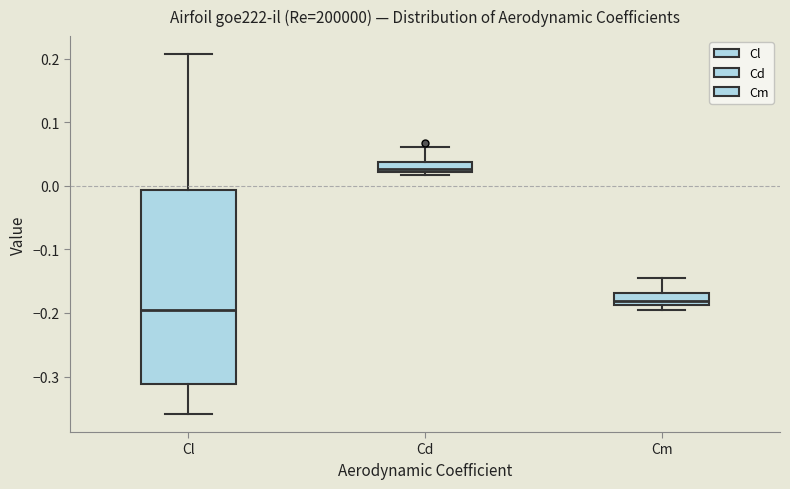

Reading left to right, transcribe this box plot: for each box, give where its median line is, the range the box spans, and where its two whiskers end, as read against the y-axis. The values are not printed on the chart, so give them approximately, as read against the axis.

Cl: median -0.20, box -0.31 to -0.01, whiskers -0.36 to 0.21
Cd: median 0.03, box 0.02 to 0.04, whiskers 0.02 (just below the box's lower edge) to 0.06
Cm: median -0.18, box -0.19 to -0.17, whiskers -0.20 to -0.14